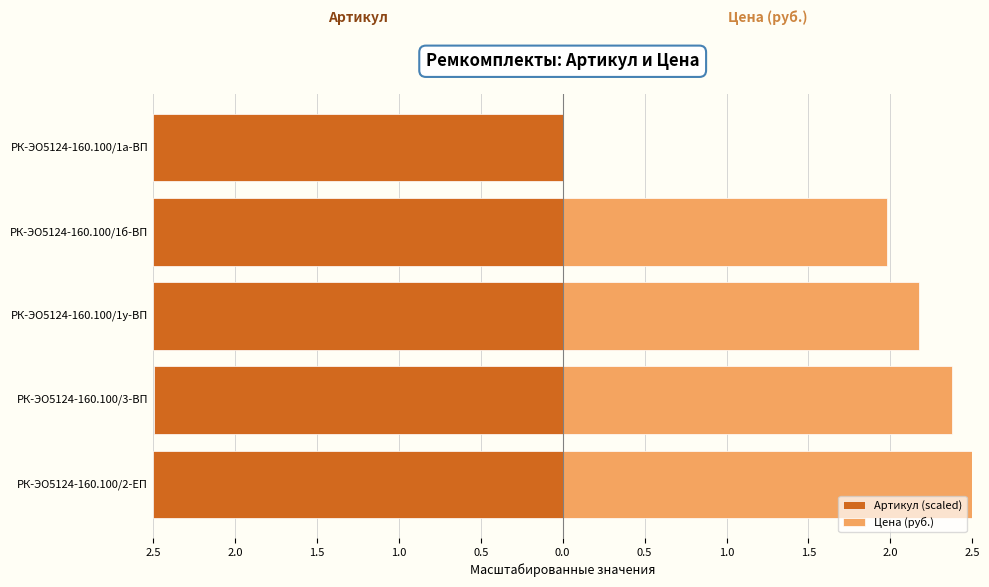

True or false: Артикул (scaled) has a value of -4.1 at РК-ЭО5124-160.100/3-ВП.

False